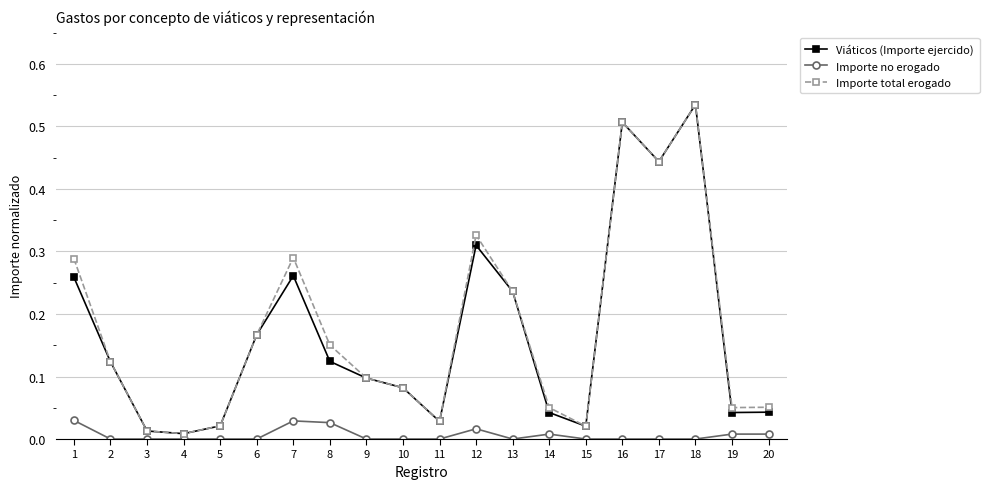

Is it true that Importe total erogado equals 0.1 at 9?

True